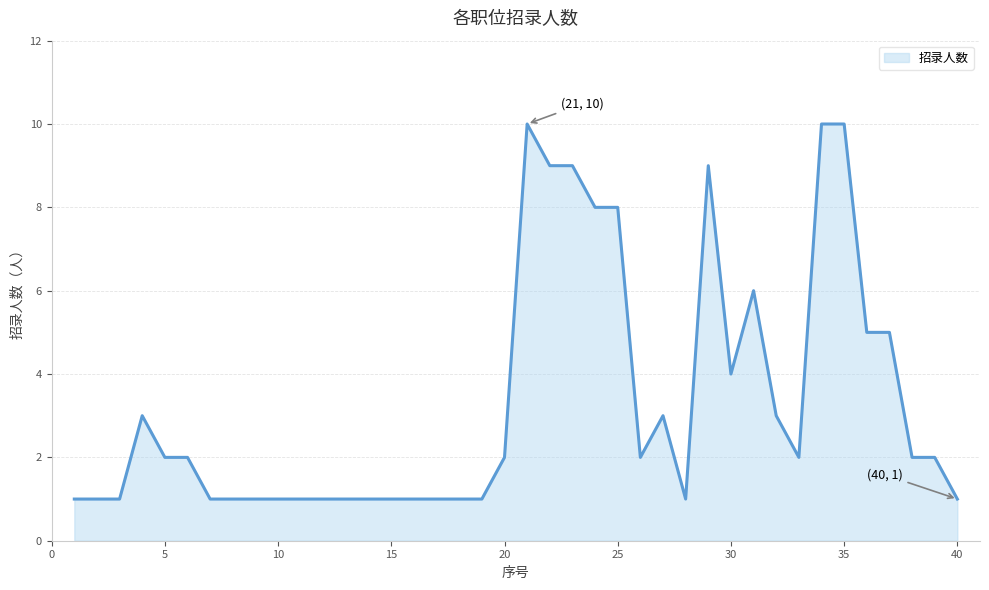

What is the difference between the maximum and minimum values?

9